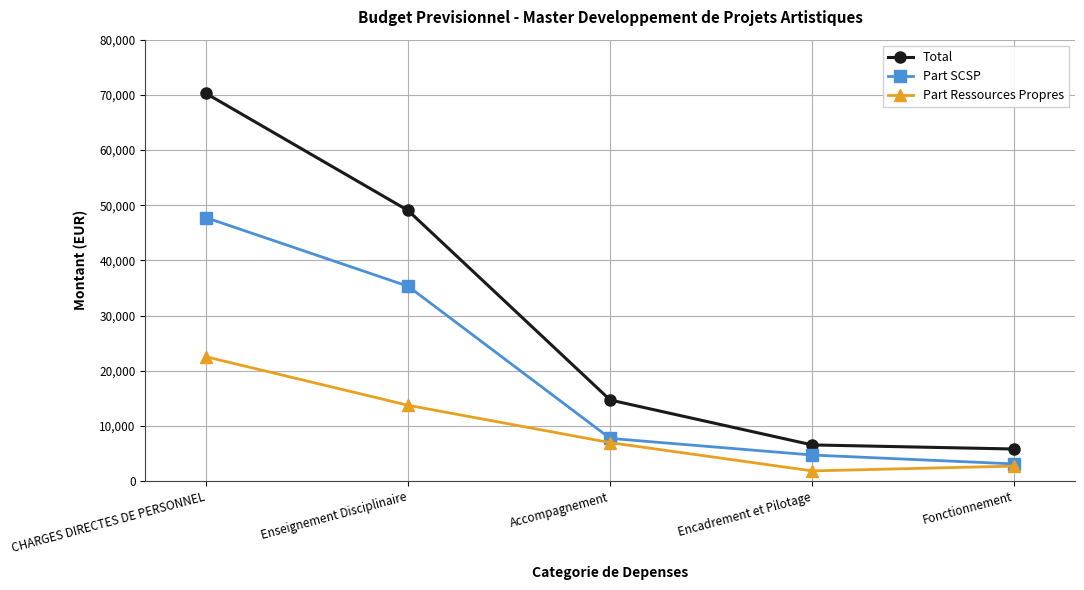

What is the total value across all series at Encadrement et Pilotage?

13080.0